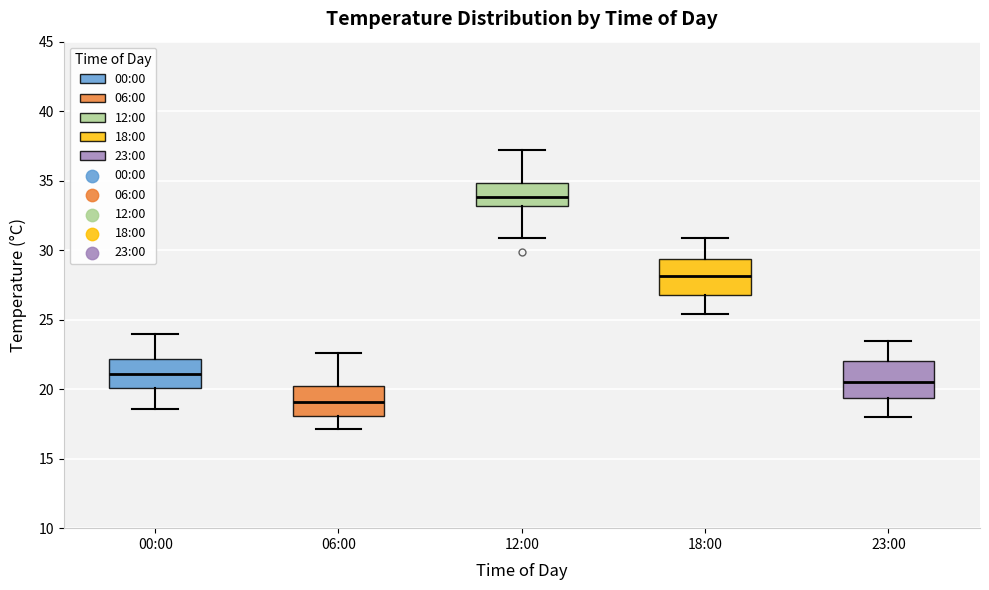

Where does the upper whisker of the box for 18:00 end on the y-axis? The values are not printed on the chart, so give them approximately, as read against the axis.

31.0